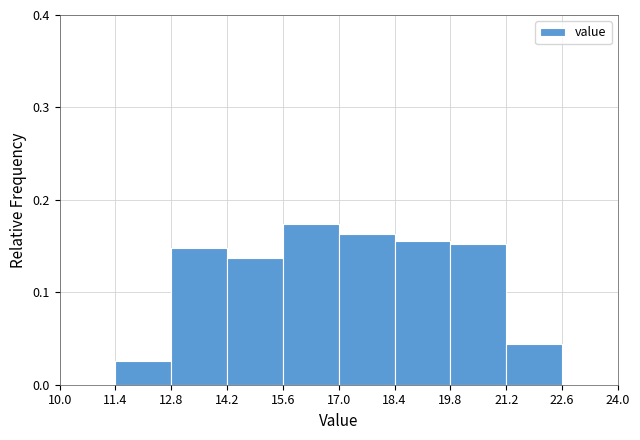

Over which range of the x-axis is the bar tallest?

15.6 to 17.0